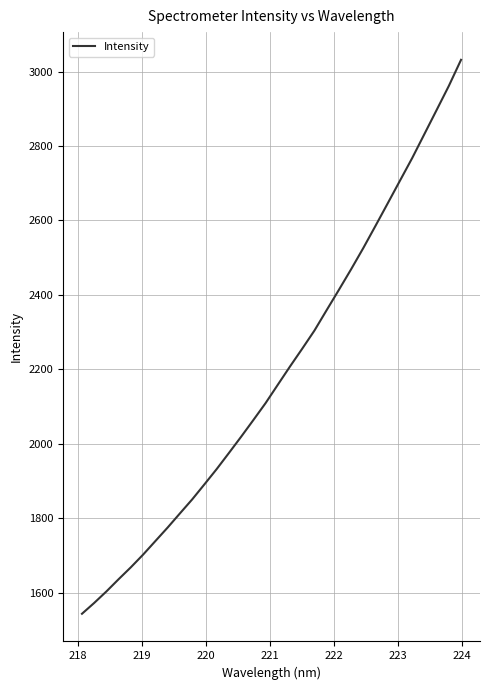

What is the greatest value displayed?

3031.5